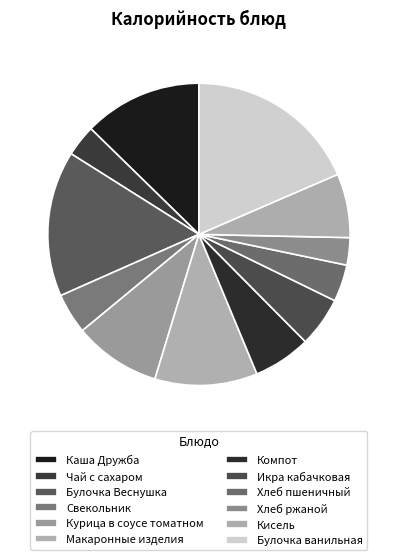

What percentage is the Булочка Веснушка slice, to the nearest percent?

16%